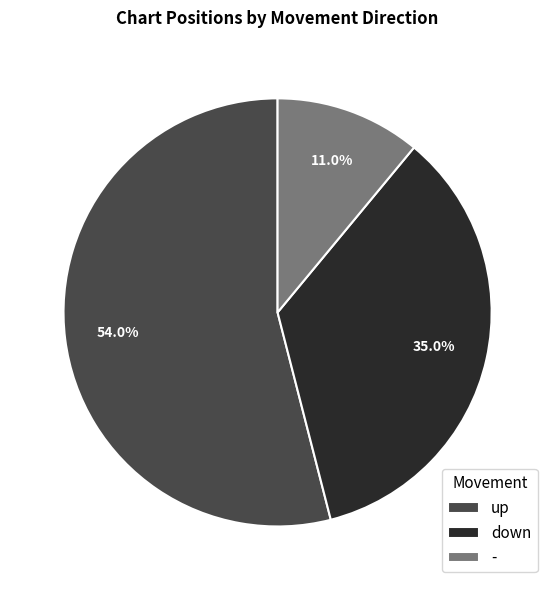

The up slice represents 41% of the pie. True or false?

False